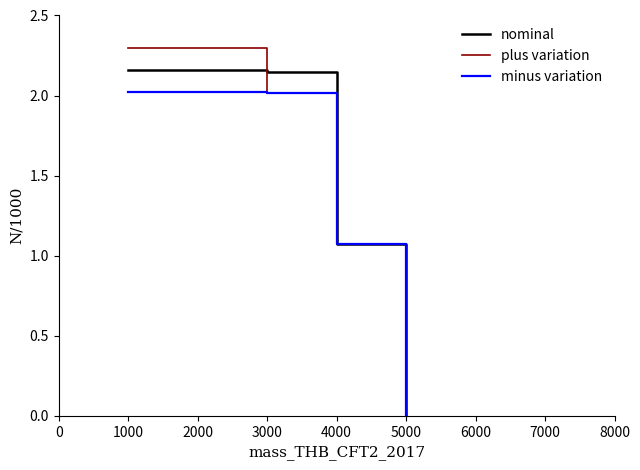

What value does the minus variation series have at 3000?

2.0